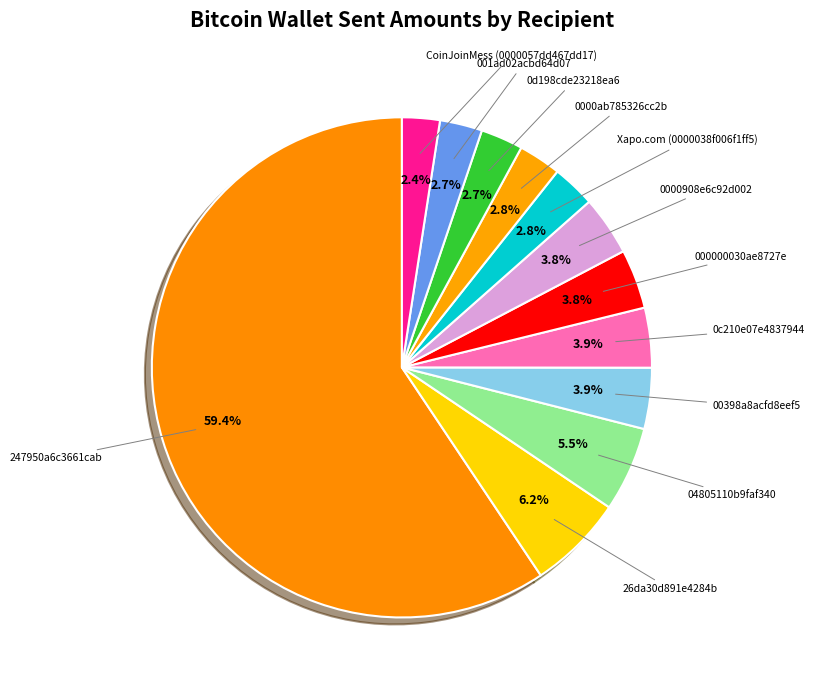

Which category has the smallest portion of the pie?

CoinJoinMess (0000057dd467dd17)